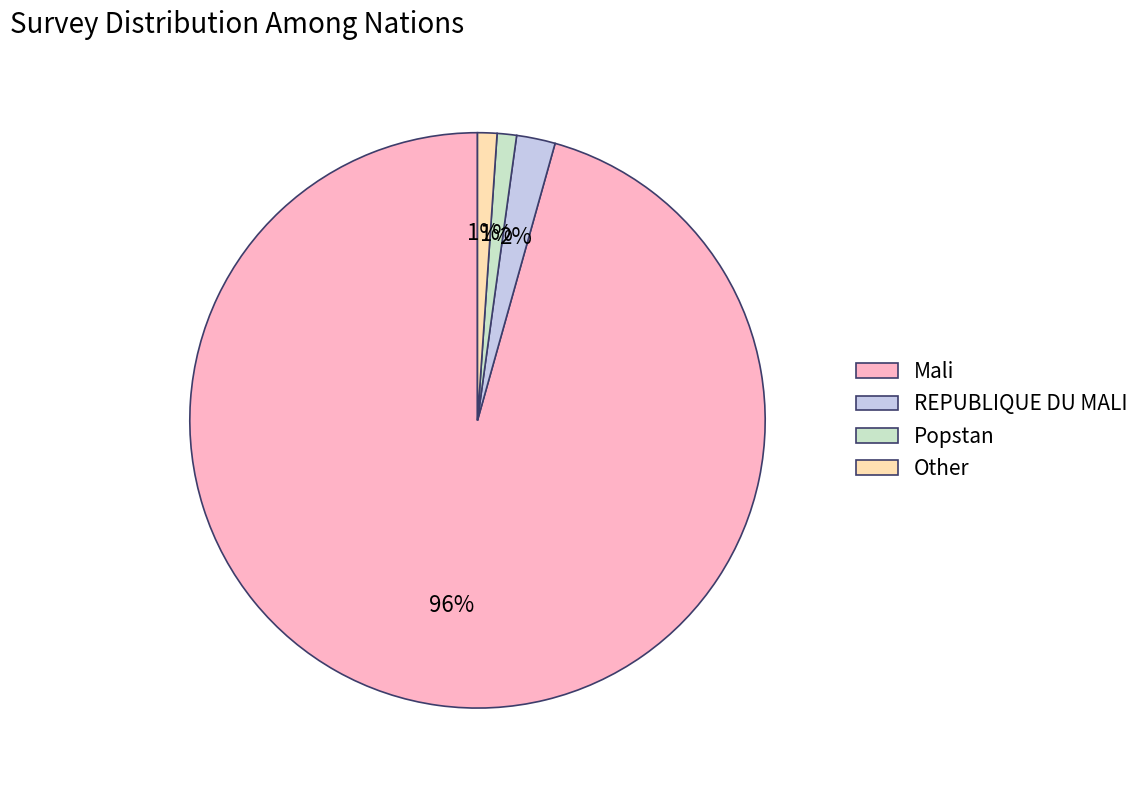

To the nearest percent, what is the average slice percentage?

25%